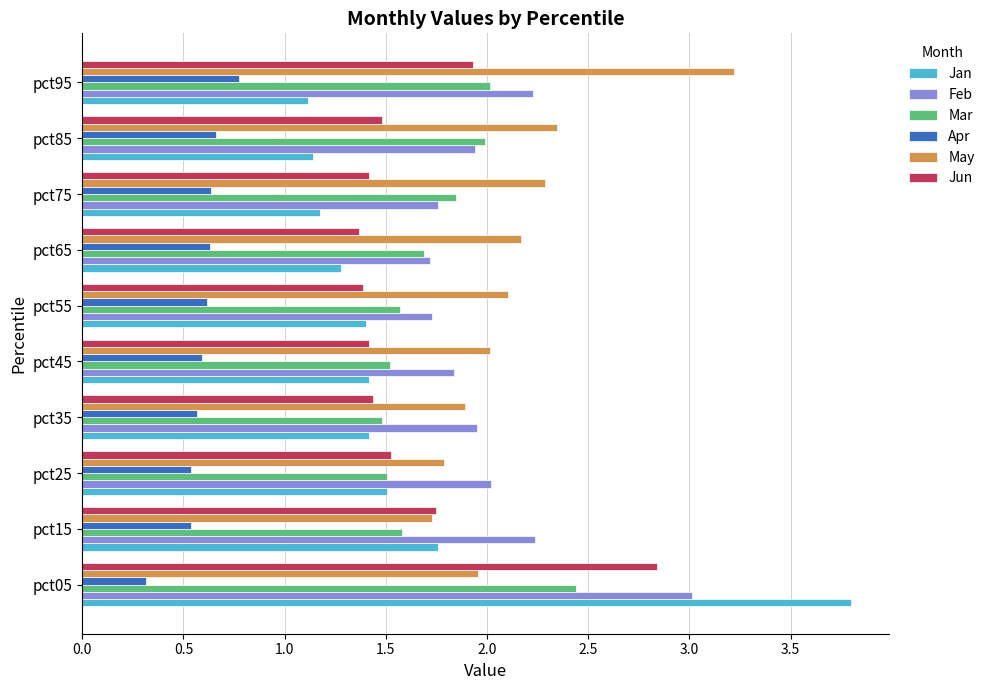

What is the minimum value for Mar?

1.5